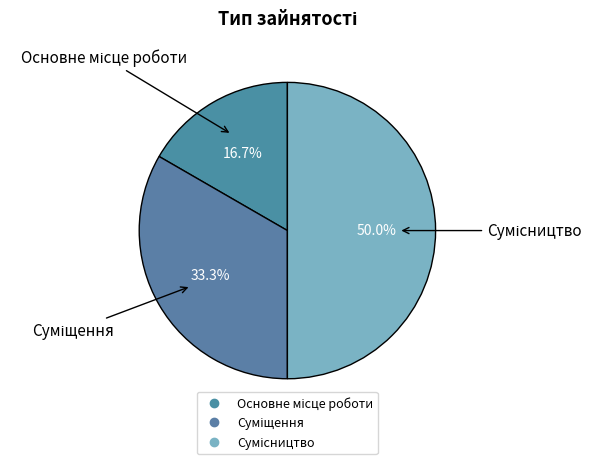

Rank the categories by value from lowest to highest.

Основне місце роботи, Суміщення, Сумісництво